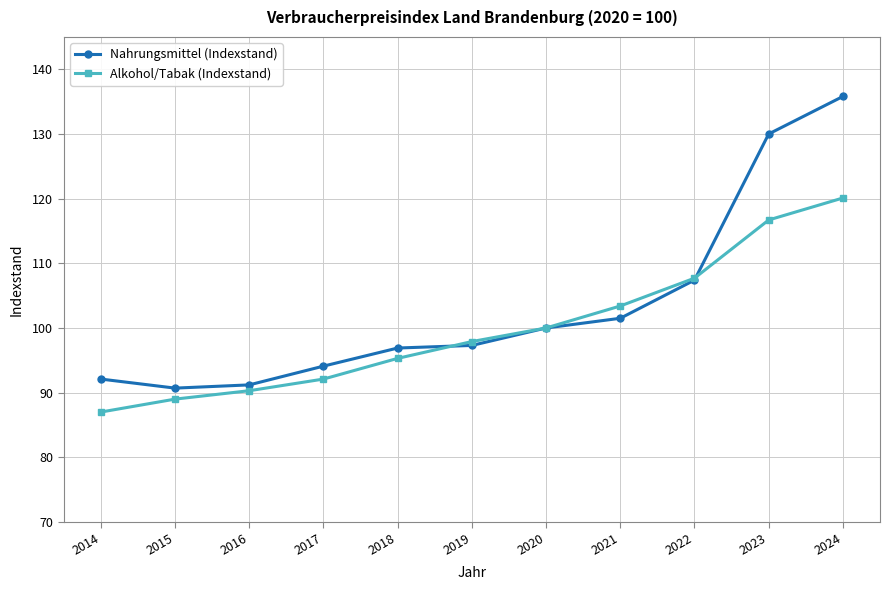

Which label corresponds to the smallest value in the chart?

2014